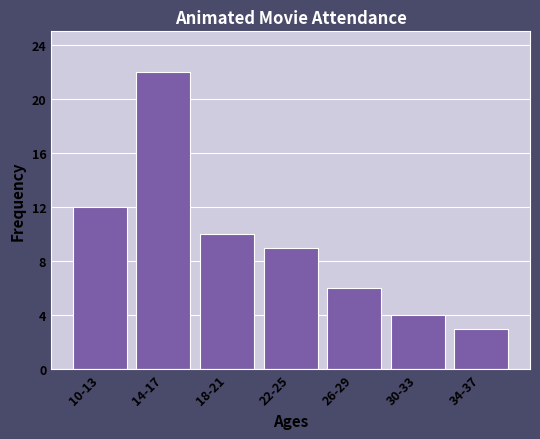

Reading left to right, extract all data points from this chart.

10-13=12	14-17=22	18-21=10	22-25=9	26-29=6	30-33=4	34-37=3